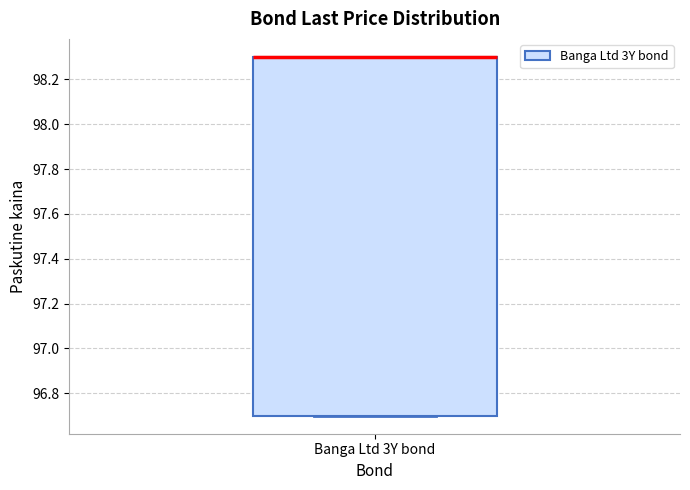

Transcribe this box plot: give where the median line is, the range the box spans, and where the two whiskers end, as read against the y-axis. The values are not printed on the chart, so give them approximately, as read against the axis.

median 98.3 (drawn on the box's upper edge), box 96.7 to 98.3, whiskers 96.7 to 98.3